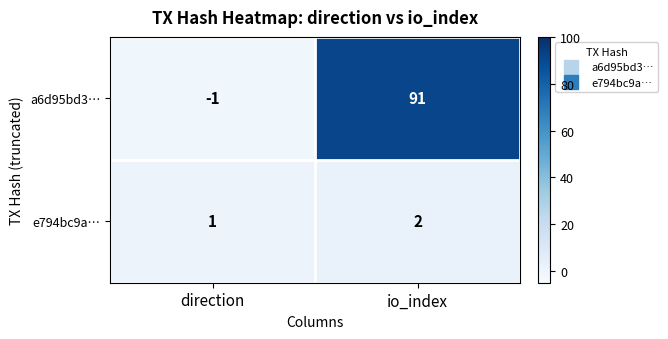

Reading left to right, list all the values displayed in this chart.

a6d95bd3…: direction=-1	io_index=91
e794bc9a…: direction=1	io_index=2